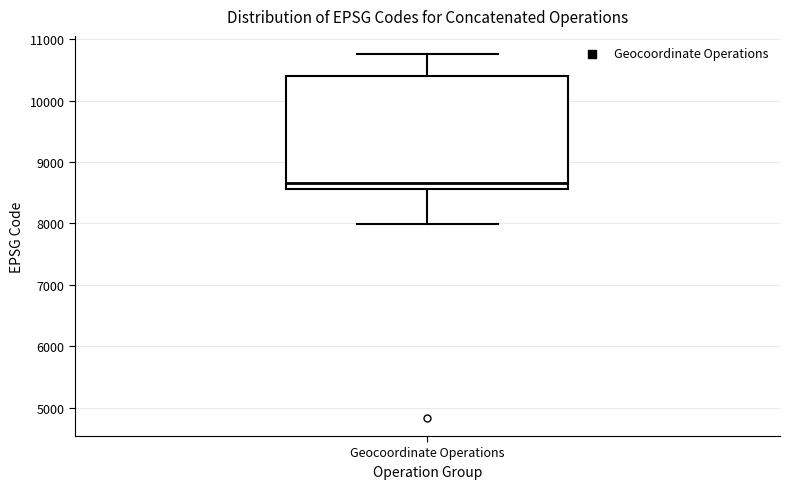

Transcribe this box plot: give where the median line is, the range the box spans, and where the two whiskers end, as read against the y-axis. The values are not printed on the chart, so give them approximately, as read against the axis.

median 8700, box 8600 to 10400, whiskers 8000 to 10800